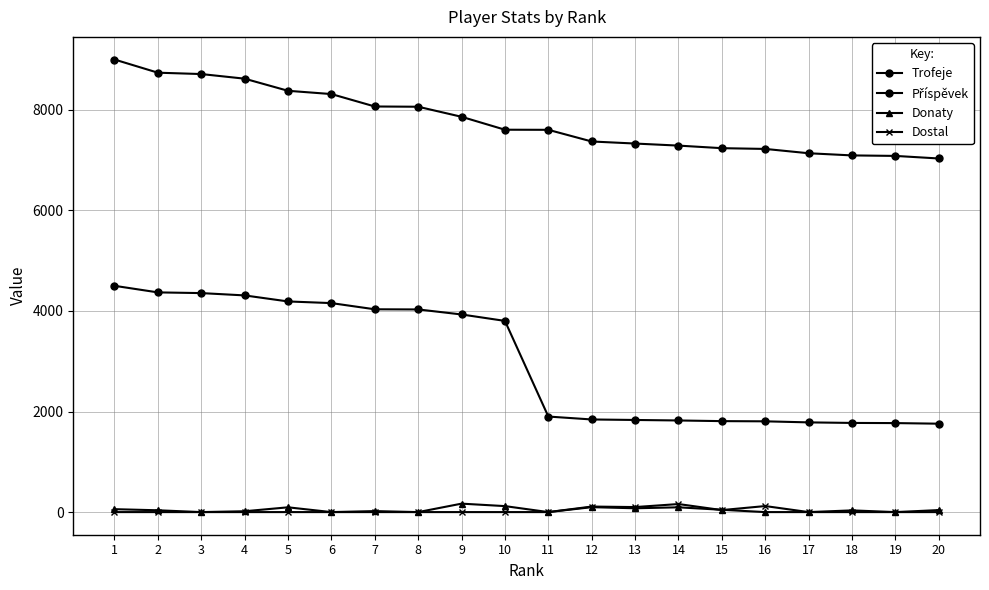

How many lines are shown in the chart?

4